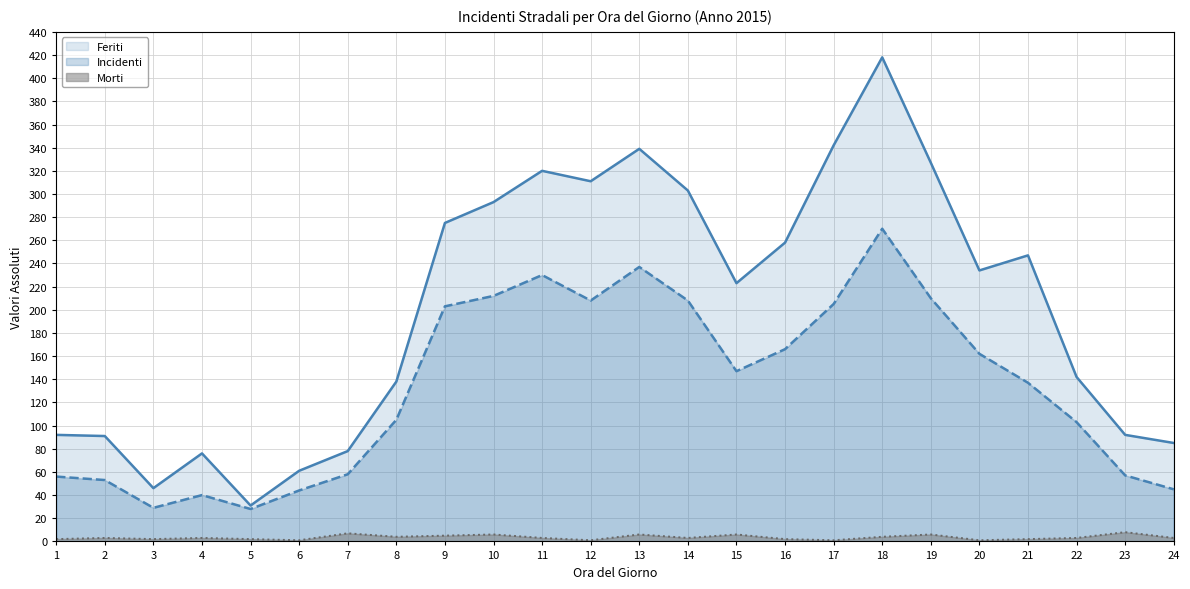

Which series has the widest spread of values?

Feriti